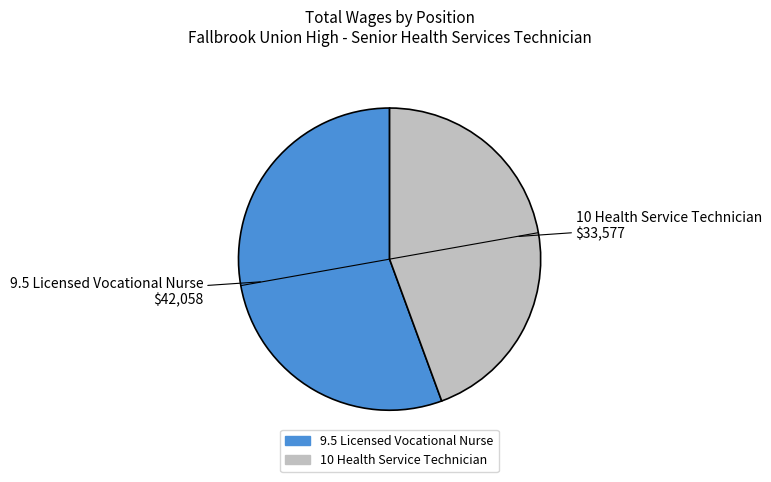

Which slice is the smallest?

10 Health Service Technician